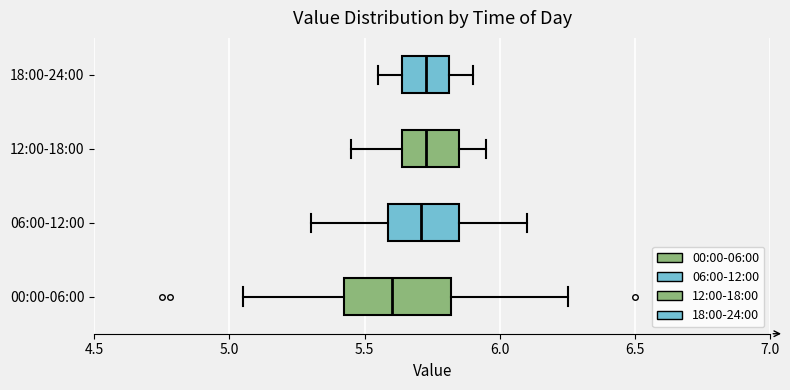

Where does the median line of the box for 00:00-06:00 sit on the x-axis? The values are not printed on the chart, so give them approximately, as read against the axis.

5.60